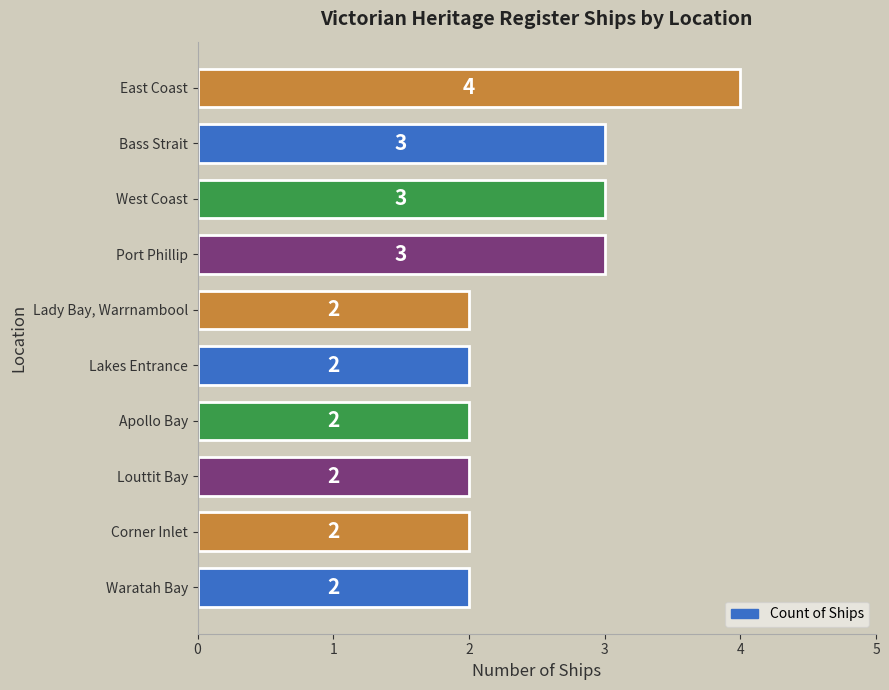

Is it true that the value at Louttit Bay is 1?

False